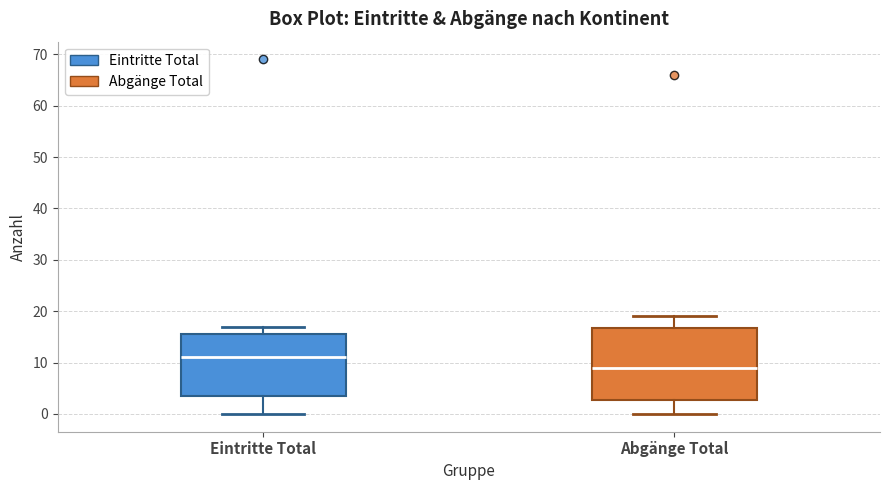

Reading left to right, transcribe this box plot: for each box, give where its median line is, the range the box spans, and where its two whiskers end, as read against the y-axis. The values are not printed on the chart, so give them approximately, as read against the axis.

Eintritte Total: median 11, box 4 to 16, whiskers 0 to 17
Abgänge Total: median 9, box 3 to 17, whiskers 0 to 19